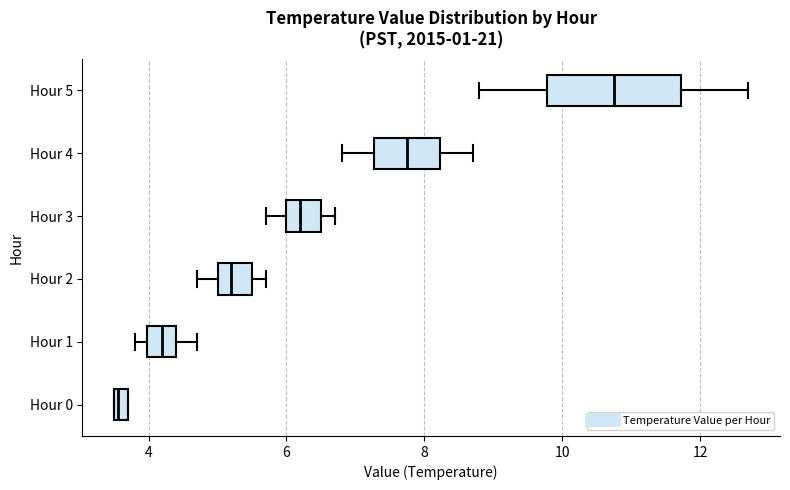

Where is the left edge of the box for Hour 4 on the x-axis? The values are not printed on the chart, so give them approximately, as read against the axis.

7.2